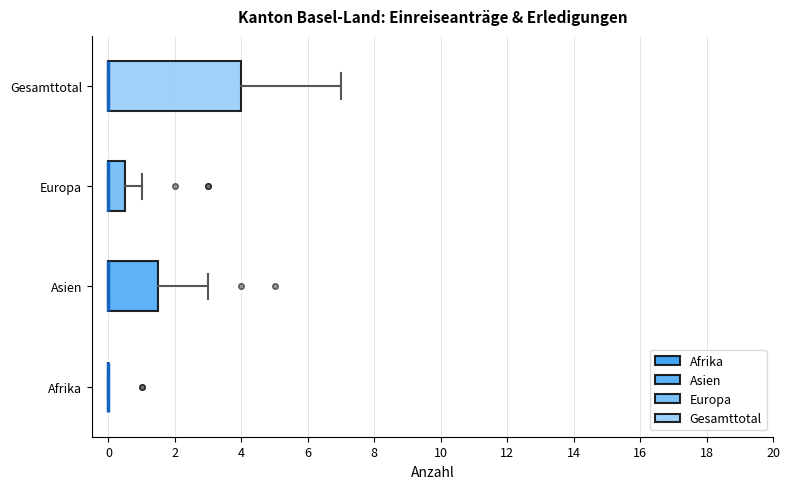

Reading bottom to top, read every box against the x-axis: the position of its median line, the range the box covers, and the ends of its whiskers. The values are not printed on the chart, so give them approximately, as read against the axis.

Afrika: box collapsed to a line at 0.0, whiskers 0.0 to 0.0
Asien: median 0.0 (drawn on the box's left edge), box 0.0 to 1.6, whiskers 0.0 to 3.0
Europa: median 0.0 (drawn on the box's left edge), box 0.0 to 0.6, whiskers 0.0 to 1.0
Gesamttotal: median 0.0 (drawn on the box's left edge), box 0.0 to 4.0, whiskers 0.0 to 7.0